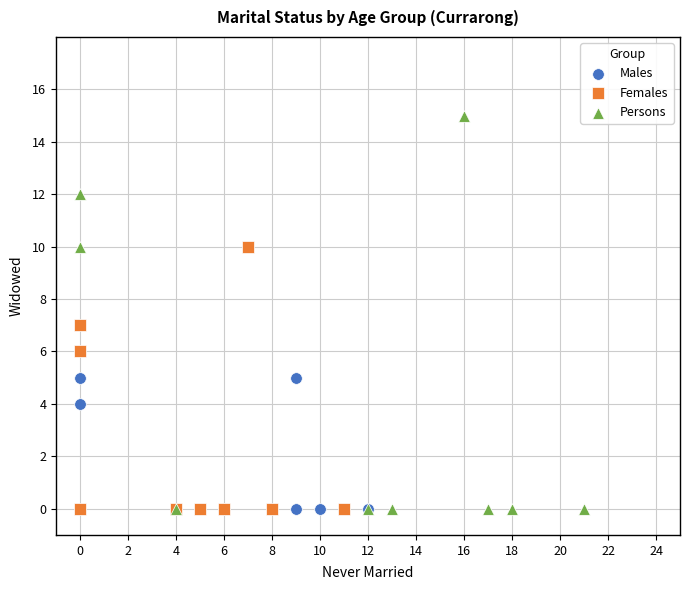

What are all the series names shown in the legend?

Males, Females, Persons